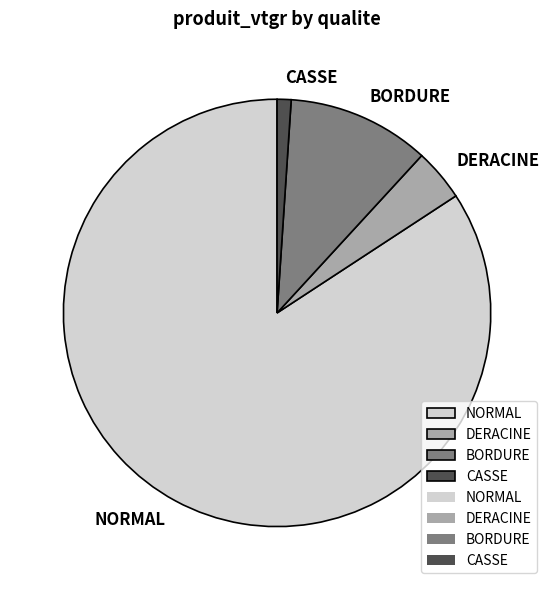

Which category accounts for the majority?

NORMAL